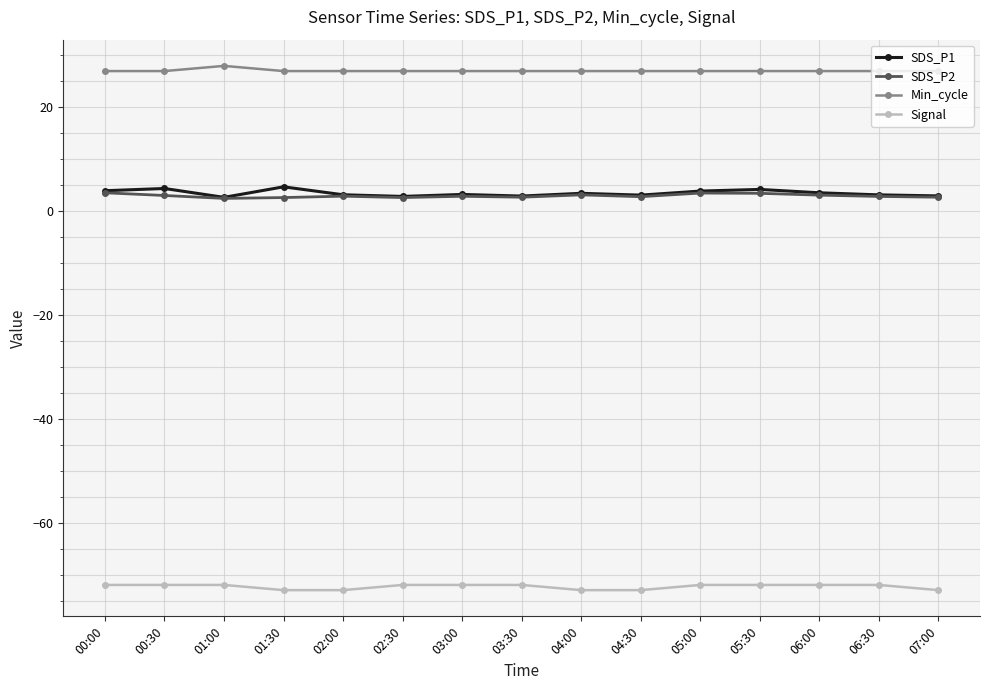

What is the spread (max minus min) of values at 06:30?

99.0